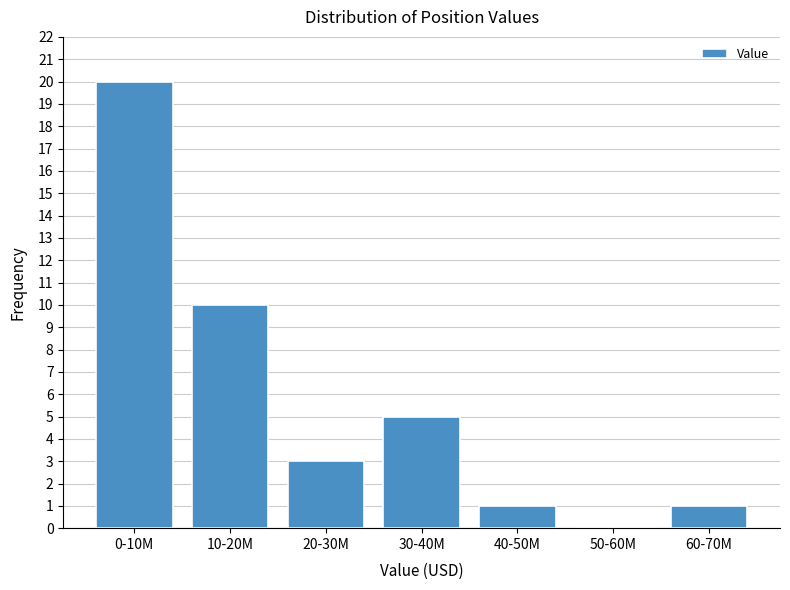

Reading left to right, list all the values displayed in this chart.

0-10M=20	10-20M=10	20-30M=3	30-40M=5	40-50M=1	50-60M=0	60-70M=1